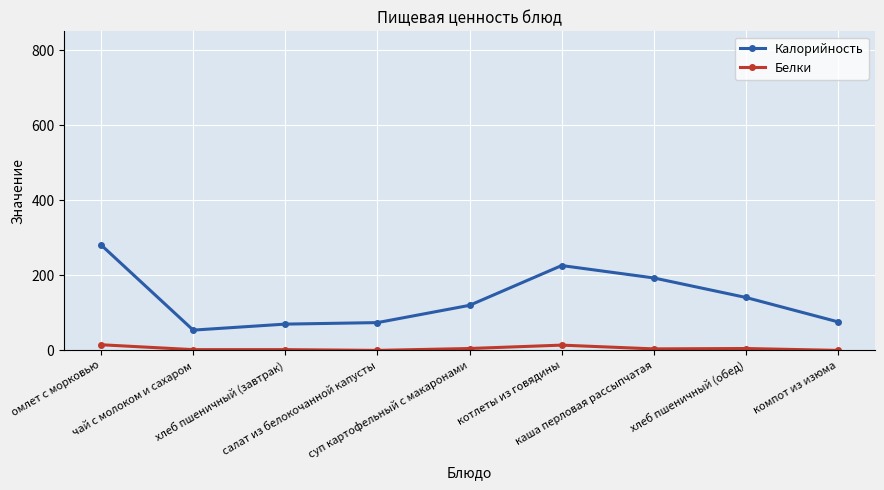

Which series has the largest range (max minus min)?

Калорийность